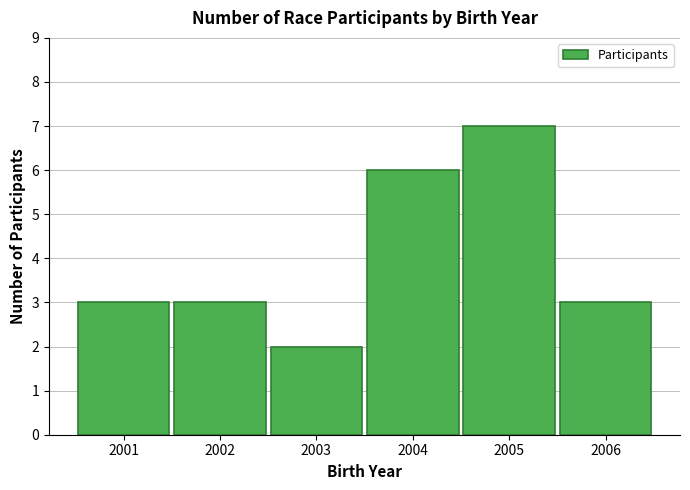

Reading left to right, extract all data points from this chart.

2001=3	2002=3	2003=2	2004=6	2005=7	2006=3